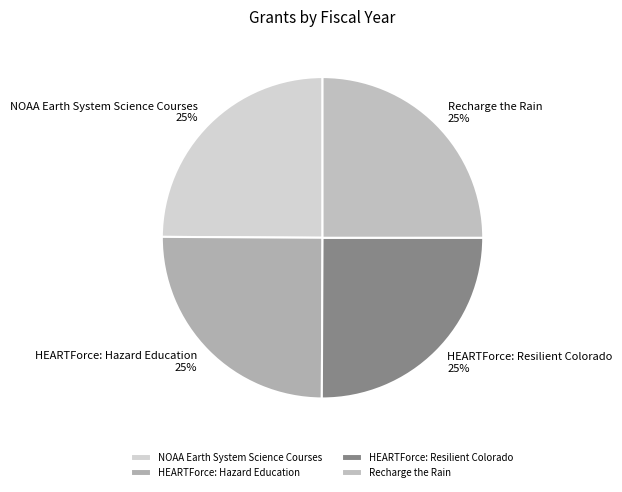

Does HEARTForce: Hazard Education represent more than half of the total?

No